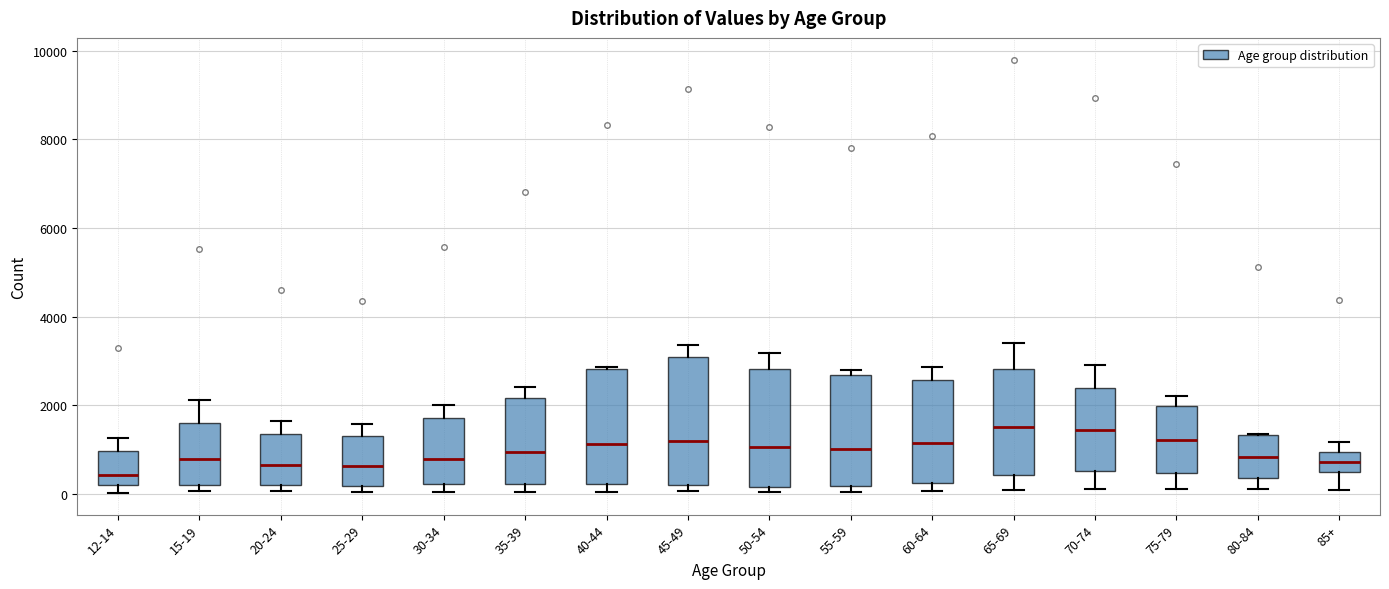

Reading left to right, transcribe this box plot: for each box, give where its median line is, the range the box spans, and where its two whiskers end, as read against the y-axis. The values are not printed on the chart, so give them approximately, as read against the axis.

12-14: median 400, box 200 to 1000, whiskers 0 to 1200
15-19: median 800, box 200 to 1600, whiskers 0 to 2200
20-24: median 600, box 200 to 1400, whiskers 0 to 1600
25-29: median 600, box 200 to 1400, whiskers 0 to 1600
30-34: median 800, box 200 to 1800, whiskers 0 to 2000
35-39: median 1000, box 200 to 2200, whiskers 0 to 2400
40-44: median 1200, box 200 to 2800, whiskers 0 to 2800
45-49: median 1200, box 200 to 3000, whiskers 0 to 3400
50-54: median 1000, box 200 to 2800, whiskers 0 to 3200
55-59: median 1000, box 200 to 2600, whiskers 0 to 2800
60-64: median 1200, box 200 to 2600, whiskers 0 to 2800
65-69: median 1600, box 400 to 2800, whiskers 0 to 3400
70-74: median 1400, box 600 to 2400, whiskers 200 to 3000
75-79: median 1200, box 400 to 2000, whiskers 200 to 2200
80-84: median 800, box 400 to 1400, whiskers 200 to 1400
85+: median 800, box 600 to 1000, whiskers 0 to 1200